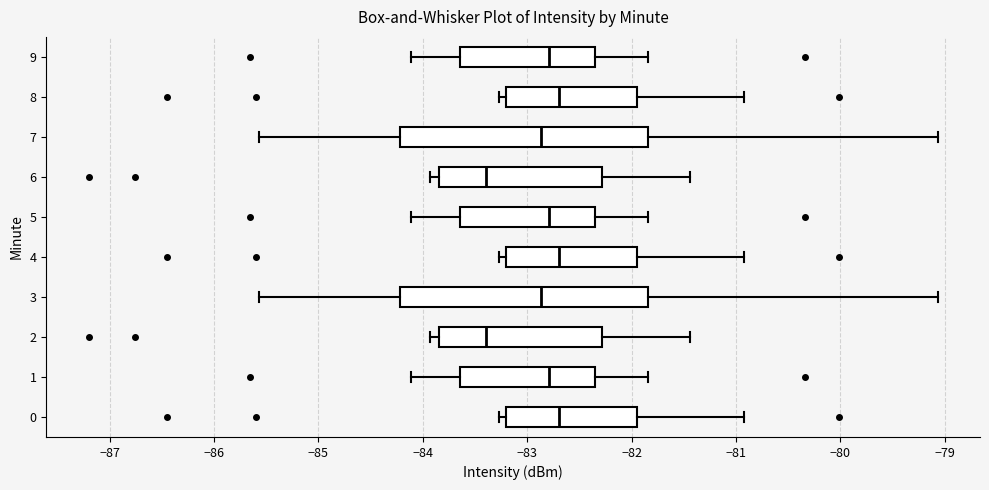

Reading bottom to top, transcribe this box plot: for each box, give where its median line is, the range the box spans, and where its two whiskers end, as read against the x-axis. The values are not printed on the chart, so give them approximately, as read against the axis.

0: median -82.7, box -83.2 to -82.0, whiskers -83.3 to -80.9
1: median -82.8, box -83.6 to -82.3, whiskers -84.1 to -81.8
2: median -83.4, box -83.8 to -82.3, whiskers -83.9 to -81.4
3: median -82.9, box -84.2 to -81.8, whiskers -85.6 to -79.1
4: median -82.7, box -83.2 to -82.0, whiskers -83.3 to -80.9
5: median -82.8, box -83.6 to -82.3, whiskers -84.1 to -81.8
6: median -83.4, box -83.8 to -82.3, whiskers -83.9 to -81.4
7: median -82.9, box -84.2 to -81.8, whiskers -85.6 to -79.1
8: median -82.7, box -83.2 to -82.0, whiskers -83.3 to -80.9
9: median -82.8, box -83.6 to -82.3, whiskers -84.1 to -81.8